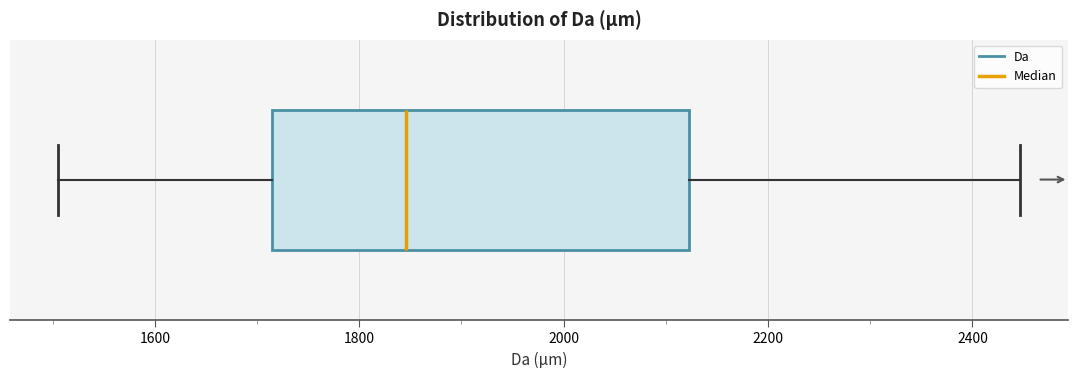

Transcribe this box plot: give where the median line is, the range the box spans, and where the two whiskers end, as read against the x-axis. The values are not printed on the chart, so give them approximately, as read against the axis.

median 1840, box 1720 to 2120, whiskers 1500 to 2440